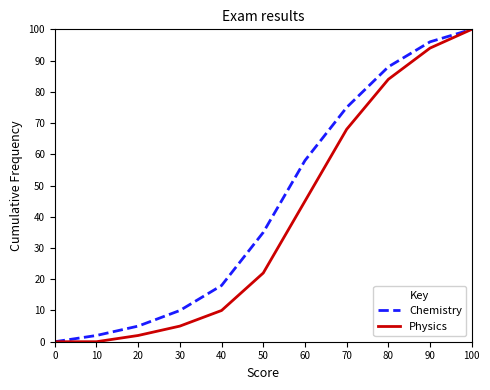

Between 10 and 60, which series saw the biggest shift?

Chemistry